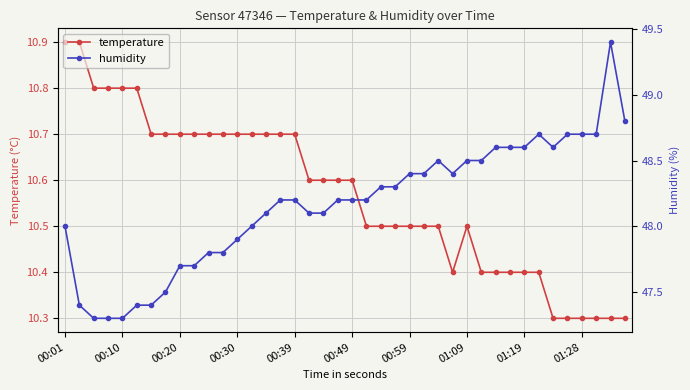

At which category is the sum across all series the highest?

38